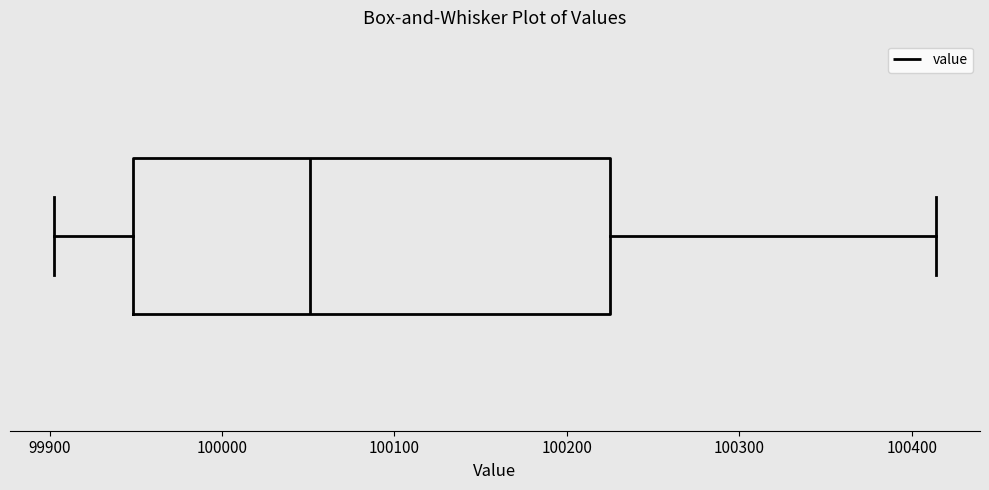

Read this box plot against the x-axis: the position of the median line, the range covered by the box, and the ends of both whiskers. The values are not printed on the chart, so give them approximately, as read against the axis.

median 100050, box 99950 to 100220, whiskers 99900 to 100410